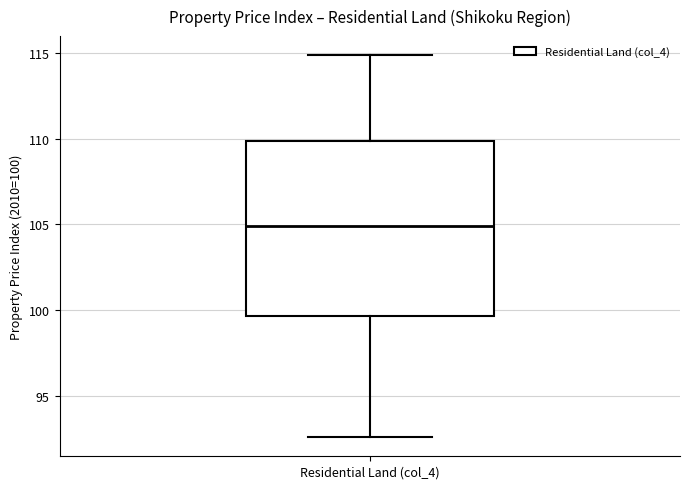

Transcribe this box plot: give where the median line is, the range the box spans, and where the two whiskers end, as read against the y-axis. The values are not printed on the chart, so give them approximately, as read against the axis.

median 105.0, box 99.5 to 110.0, whiskers 92.5 to 115.0